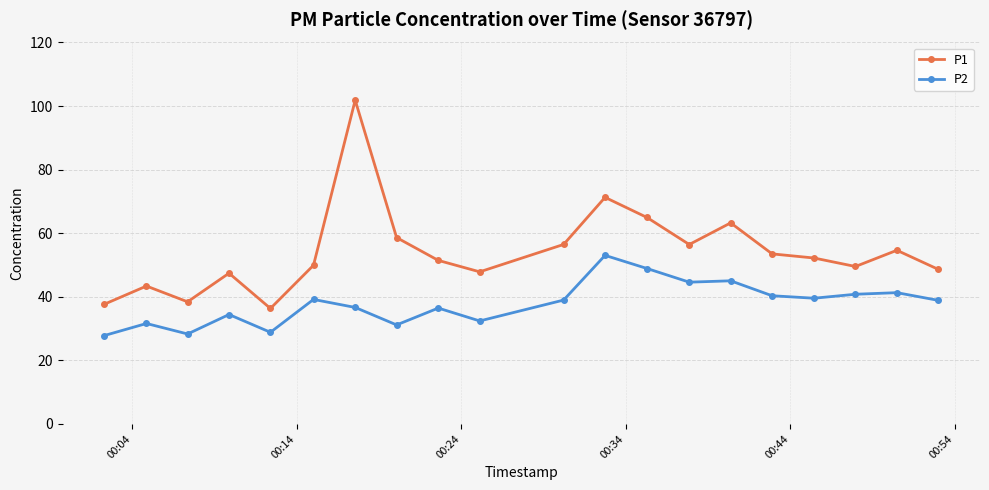

What is the minimum value shown in the chart?

27.8